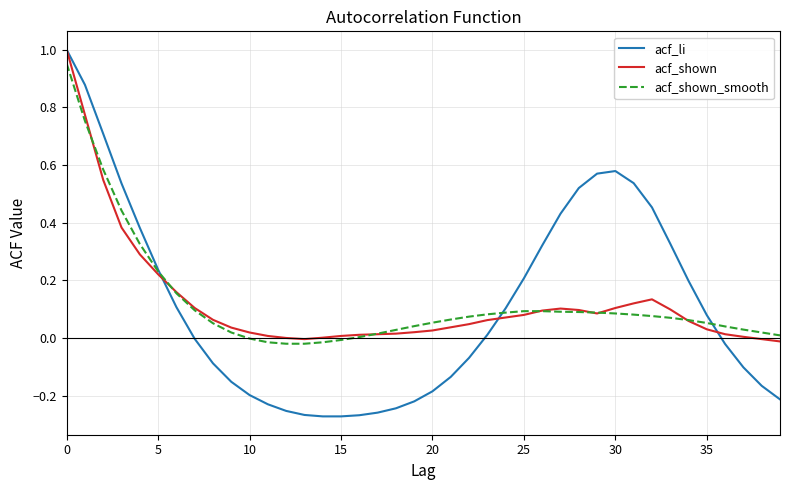

After their last crossing, which series has the higher values: acf_shown_smooth or acf_shown?

acf_shown_smooth